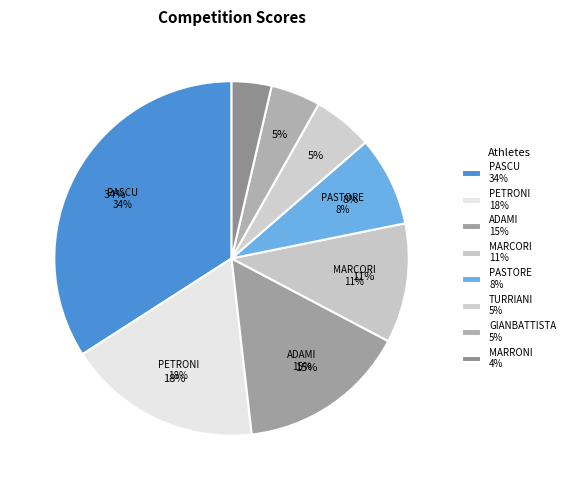

Is the sum of GIANBATTISTA and MARRONI greater than half?

No